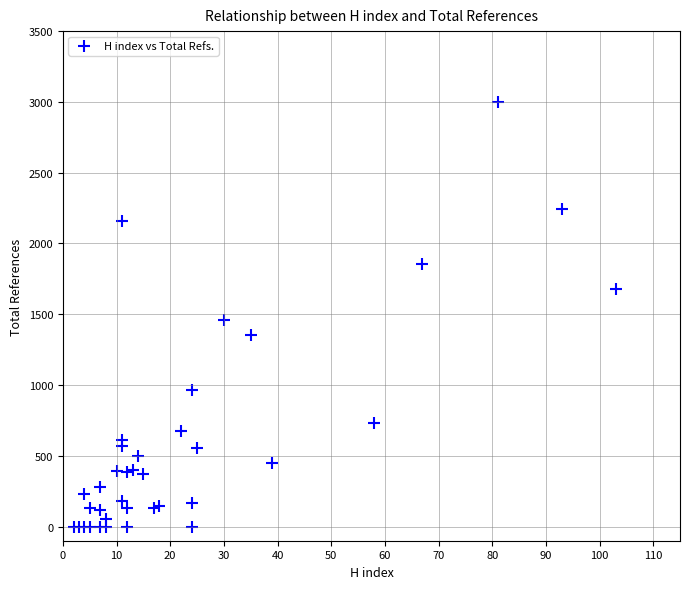

What Y value in the scatter plot is closest to 1499?

1458